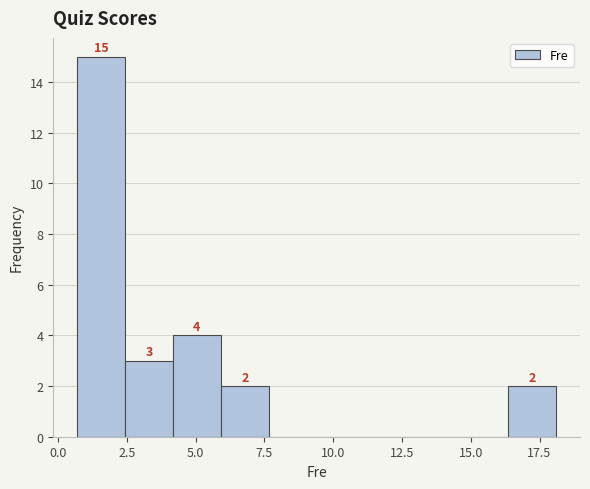

Around what value on the x-axis is the tallest bar? Give the approximate position of its centre, as read against the axis.

1.5